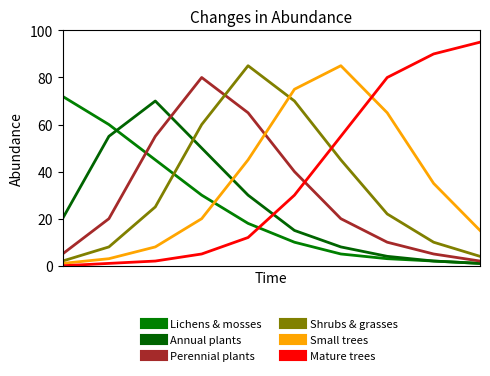

True or false: Lichens & mosses has more than 1 interior local peaks.

False